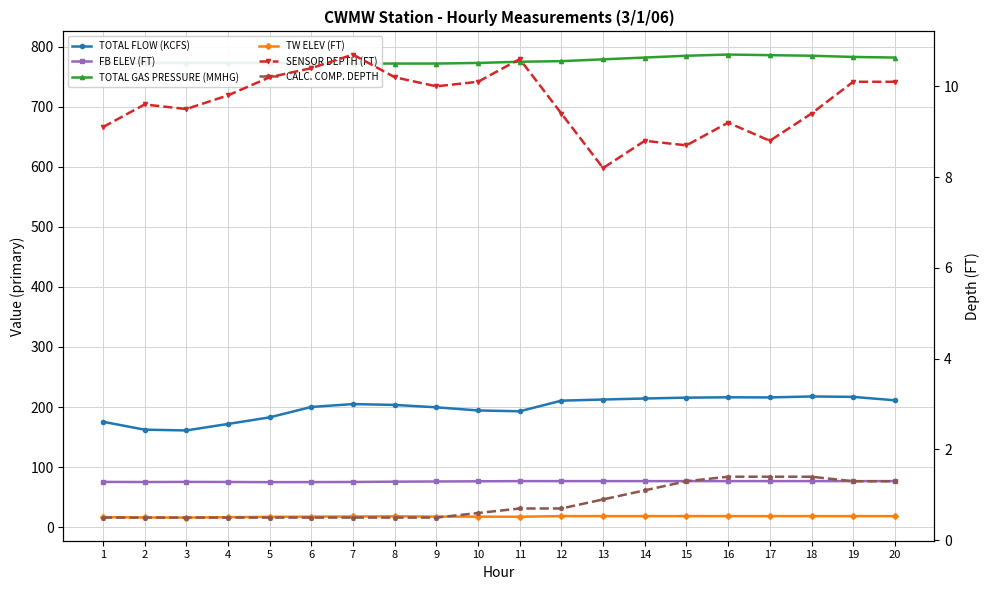

Reading left to right, list all the values displayed in this chart.

TOTAL FLOW (KCFS): 175.5	162.3	161.0	171.8	182.8	200.1	204.9	203.5	199.5	194.3	192.9	210.6	212.5	214.2	215.6	216.2	216.0	217.6	216.9	211.2
FB ELEV (FT): 75.3	75.1	75.3	75.2	74.9	75.0	75.2	75.7	76.0	76.3	76.6	76.6	76.6	76.6	76.6	76.6	76.6	76.6	76.6	76.6
TOTAL GAS PRESSURE (MMHG): 773.0	773.0	773.0	773.0	773.0	773.0	772.0	772.0	772.0	773.0	775.0	776.0	779.0	782.0	785.0	787.0	786.0	785.0	783.0	782.0
TW ELEV (FT): 16.5	16.1	15.9	16.5	17.1	17.4	17.7	18.0	17.5	17.4	17.3	18.3	18.3	18.3	18.3	18.3	18.3	18.3	18.3	18.3
SENSOR DEPTH (FT): 9.1	9.6	9.5	9.8	10.2	10.4	10.7	10.2	10.0	10.1	10.6	9.4	8.2	8.8	8.7	9.2	8.8	9.4	10.1	10.1
CALC. COMP. DEPTH: 0.5	0.5	0.5	0.5	0.5	0.5	0.5	0.5	0.5	0.6	0.7	0.7	0.9	1.1	1.3	1.4	1.4	1.4	1.3	1.3